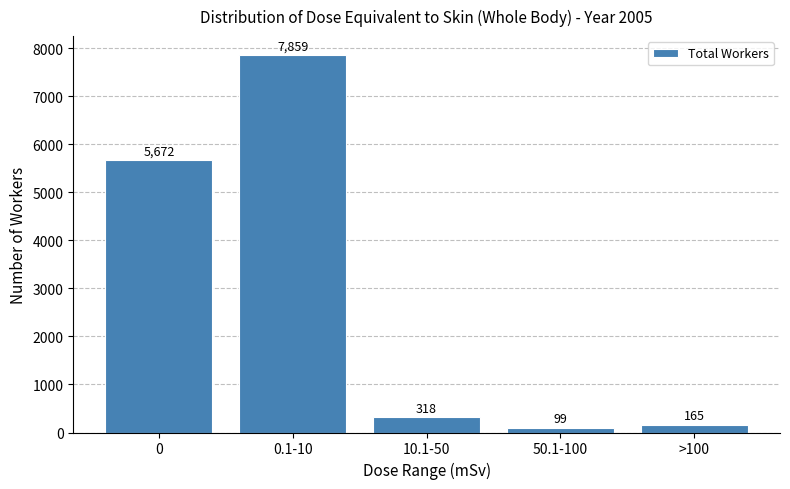

Reading left to right, what are all the values shown in this chart?

5672	7859	318	99	165